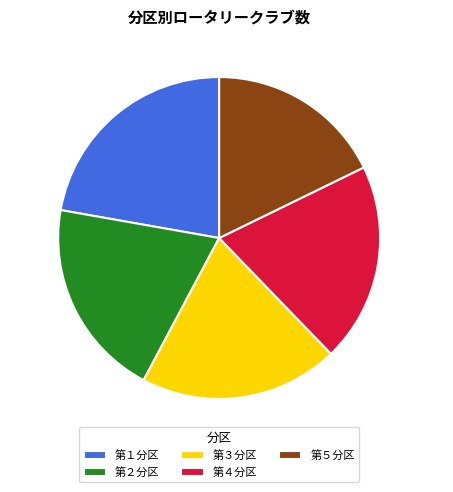

Count the number of slices in the pie.

5